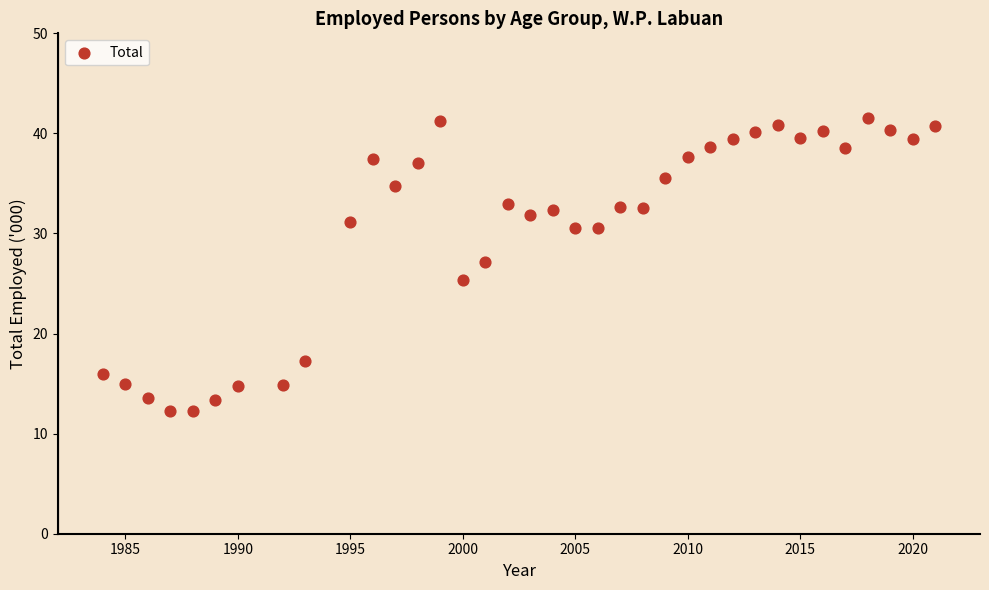

What is the range of X values (max minus min)?

37.0